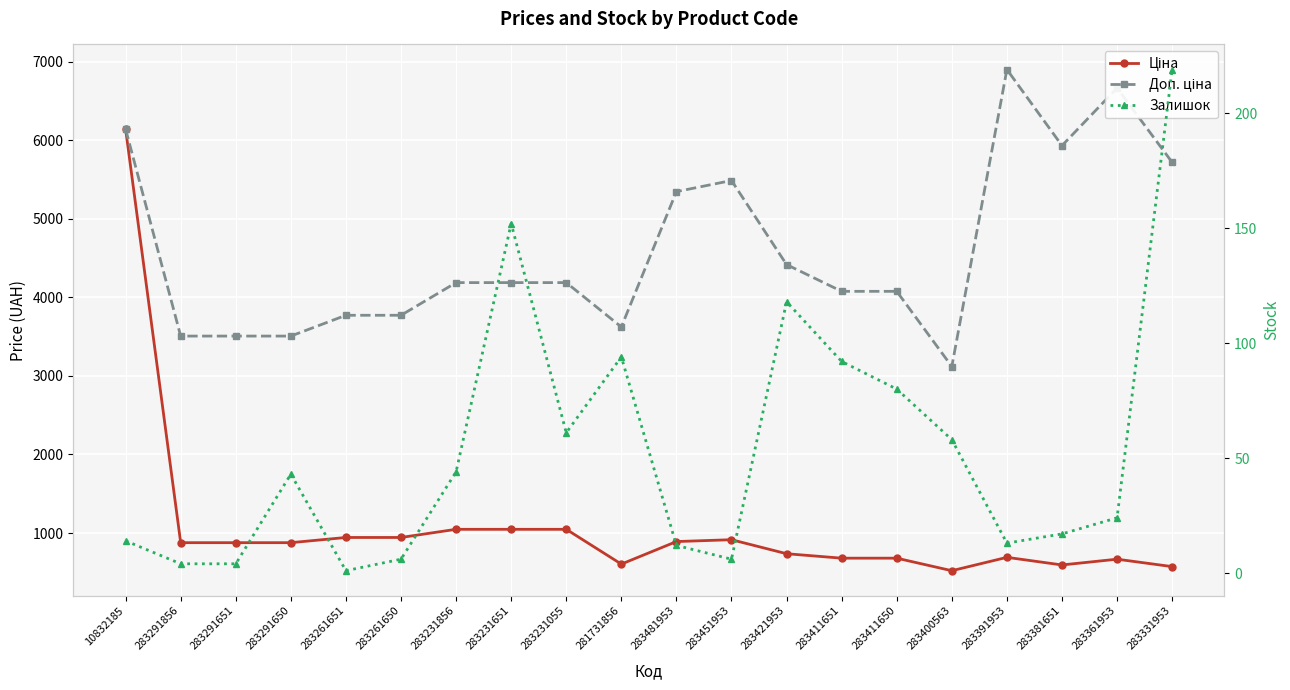

What is the total value across all series at 283421953?

5272.4